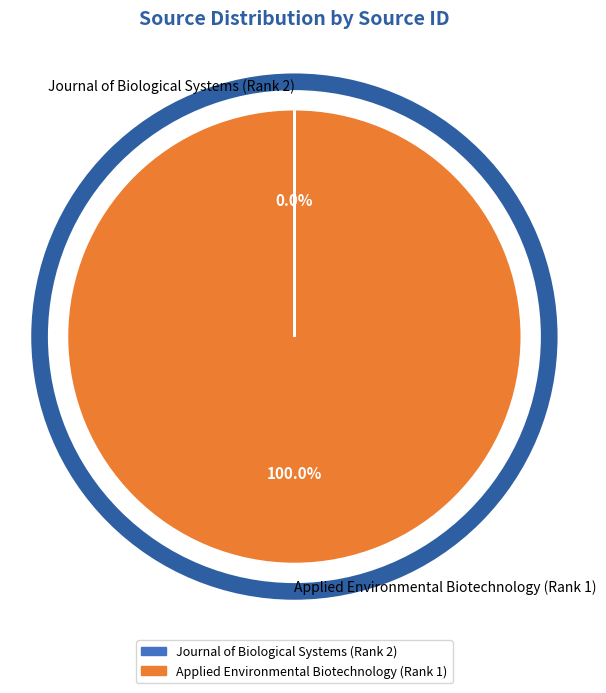

What is the largest slice in the pie chart?

Applied Environmental Biotechnology (Rank 1)